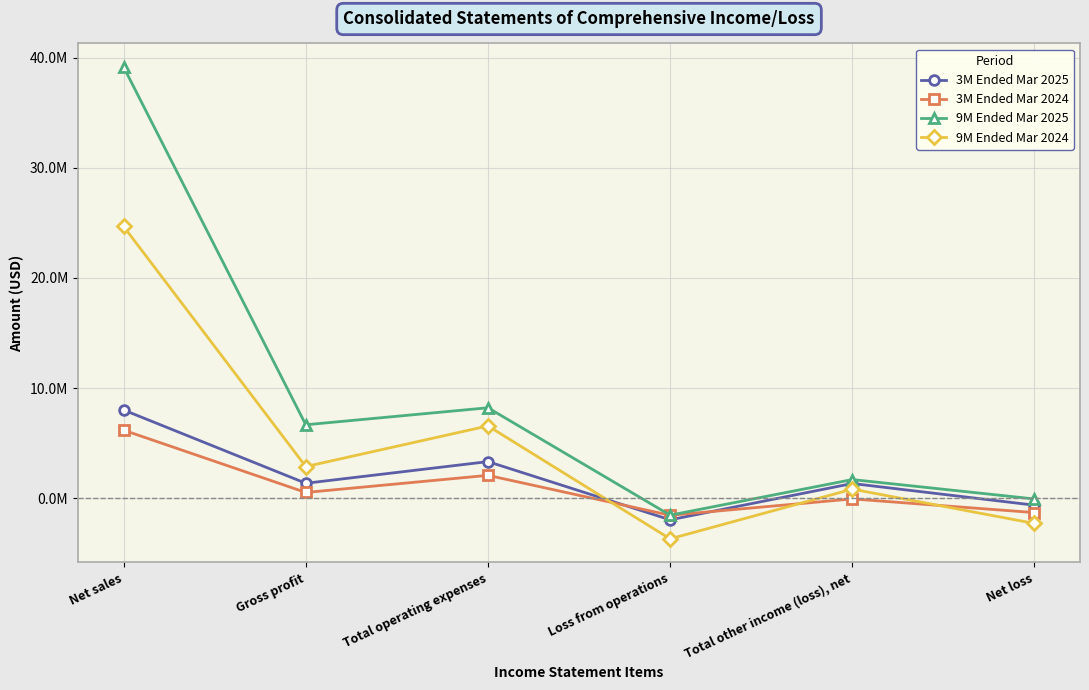

Does the chart have visible grid lines?

Yes